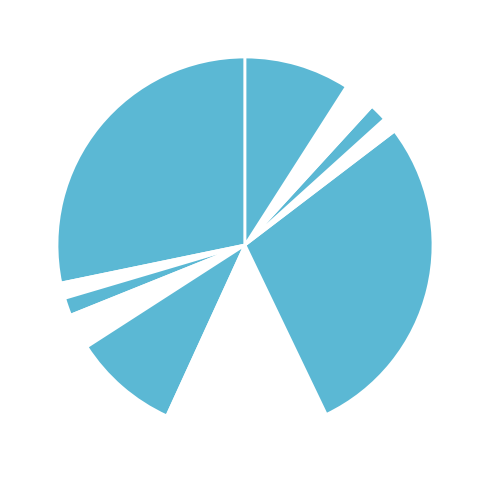

To the nearest percent, what is the difference between the largest and smallest slice percentages?

27%